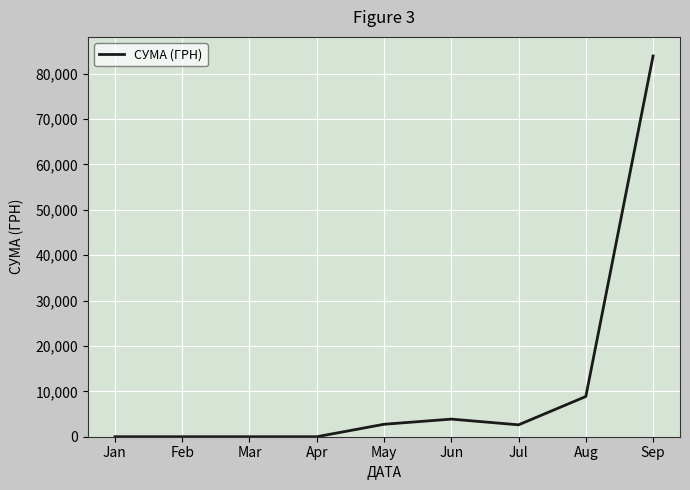

The value at Mar is -56521.7. True or false?

False